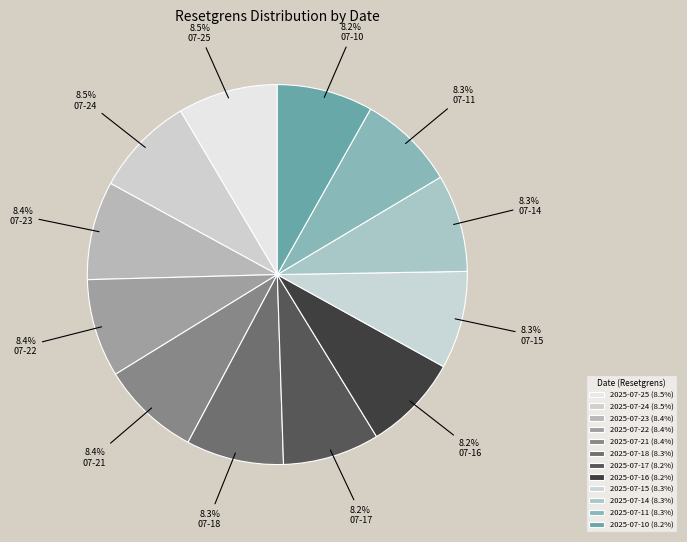

Is the sum of 2025-07-17 and 2025-07-11 greater than half?

No